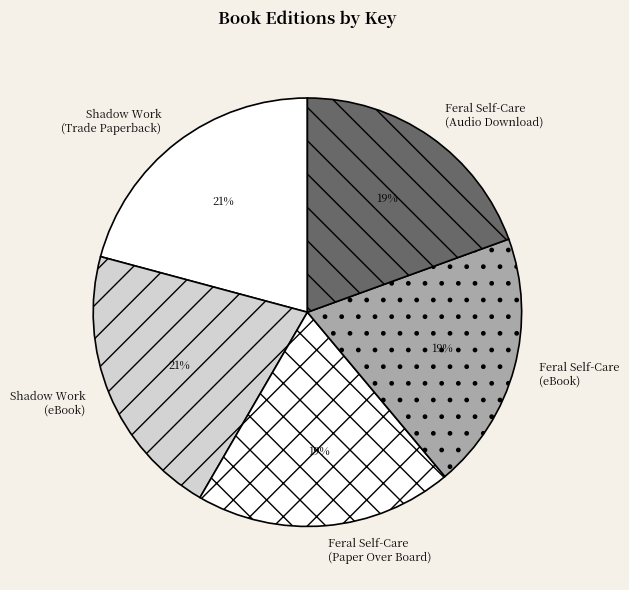

Count the number of slices in the pie.

5